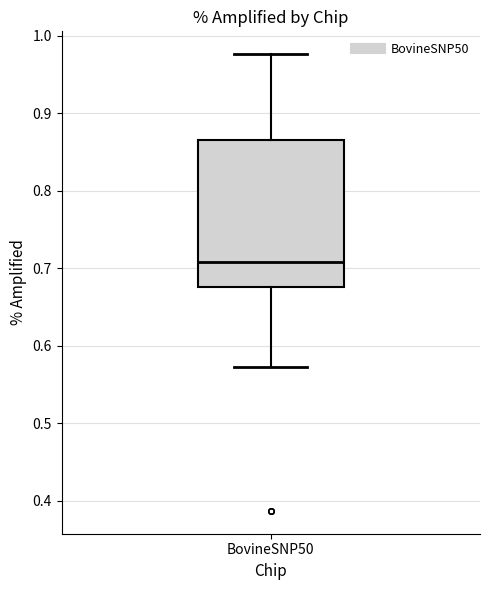

Transcribe this box plot: give where the median line is, the range the box spans, and where the two whiskers end, as read against the y-axis. The values are not printed on the chart, so give them approximately, as read against the axis.

median 0.71, box 0.68 to 0.87, whiskers 0.57 to 0.98